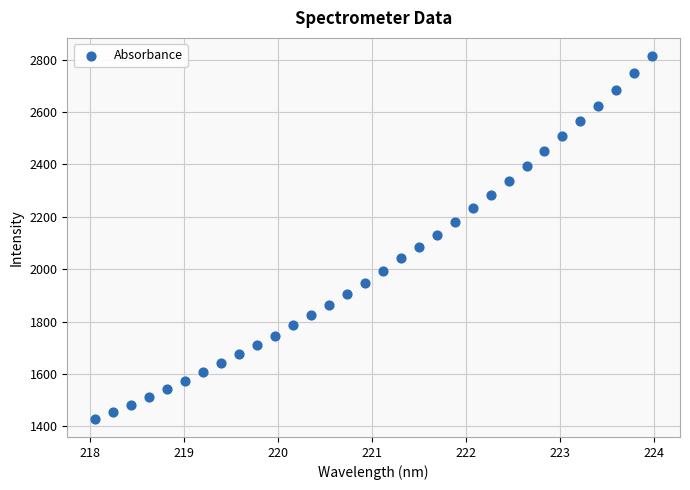

What is the range of X values (max minus min)?

5.9